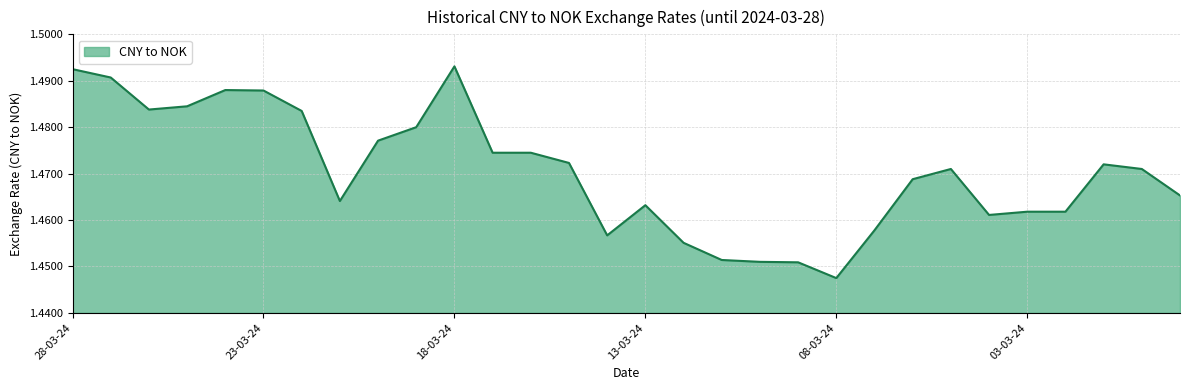

How many lines are shown in the chart?

1